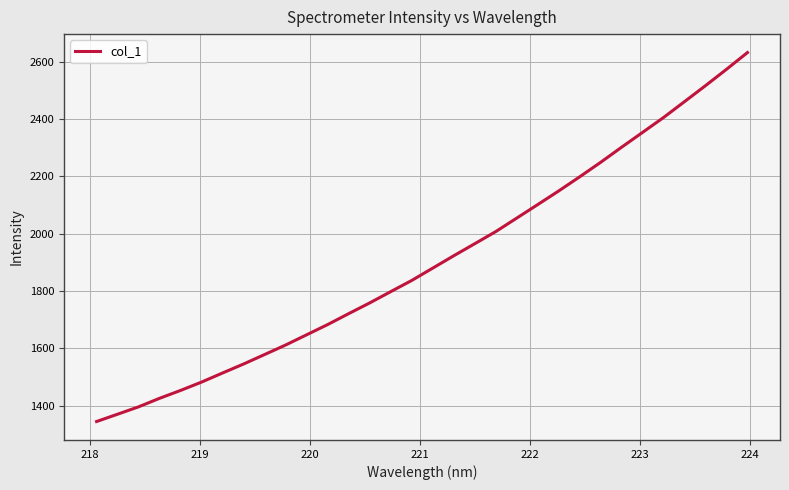

What is the maximum value shown in the chart?

2631.3